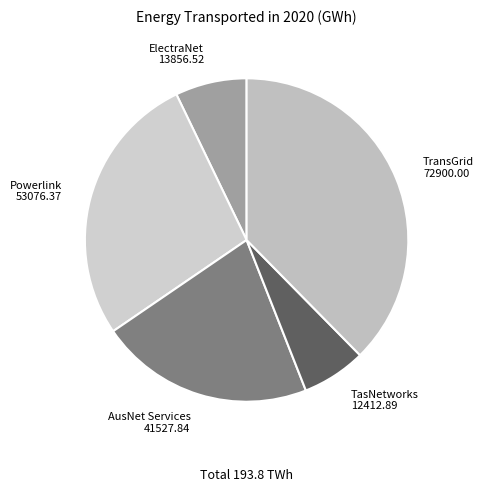

Which category has the biggest portion of the pie?

TransGrid